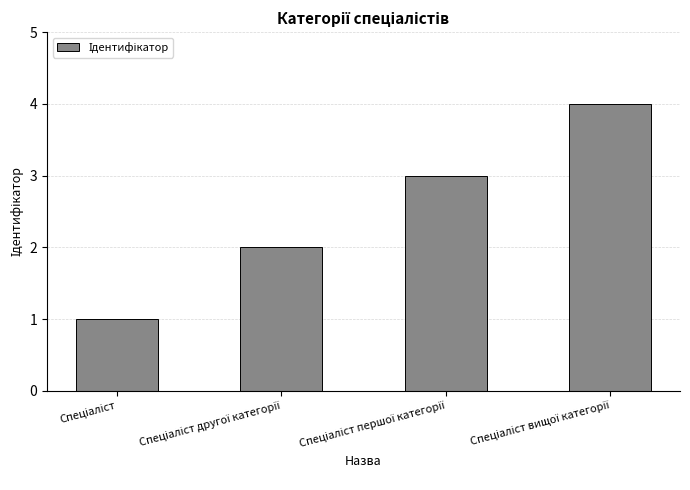

What is the maximum value shown in the chart?

4